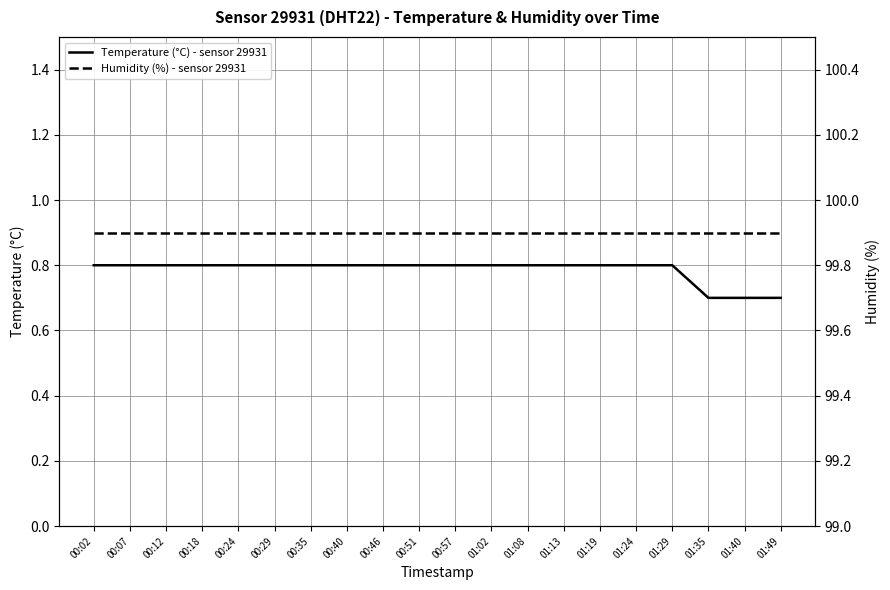

Where is Humidity (%) - sensor 29931 nearest to the value 99?

00:02